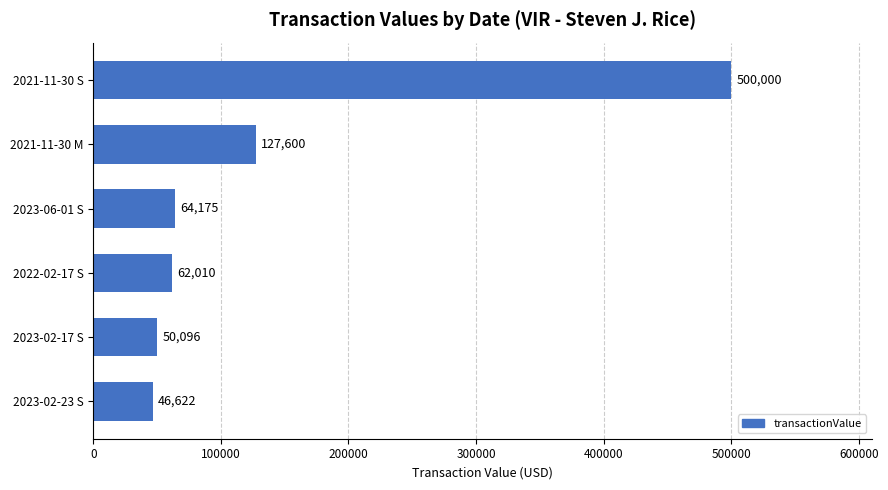

What value does the data have at 2023-02-17 S, to the nearest 100?

50100